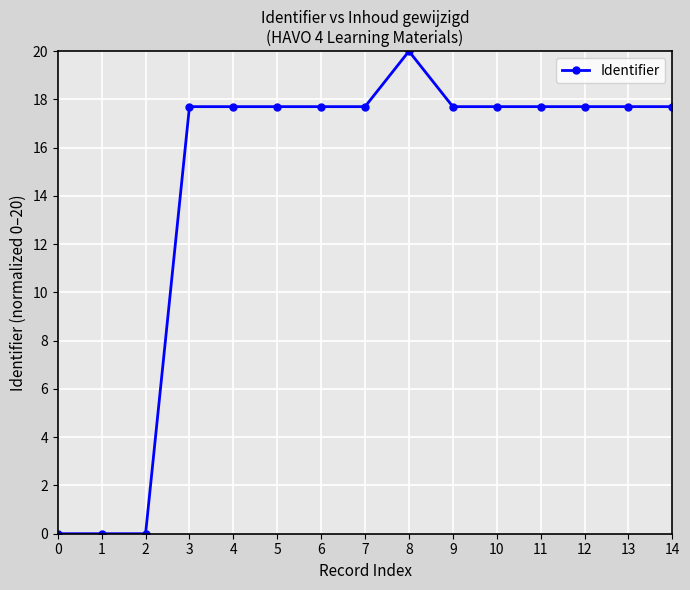

How many data points does each series have?

15